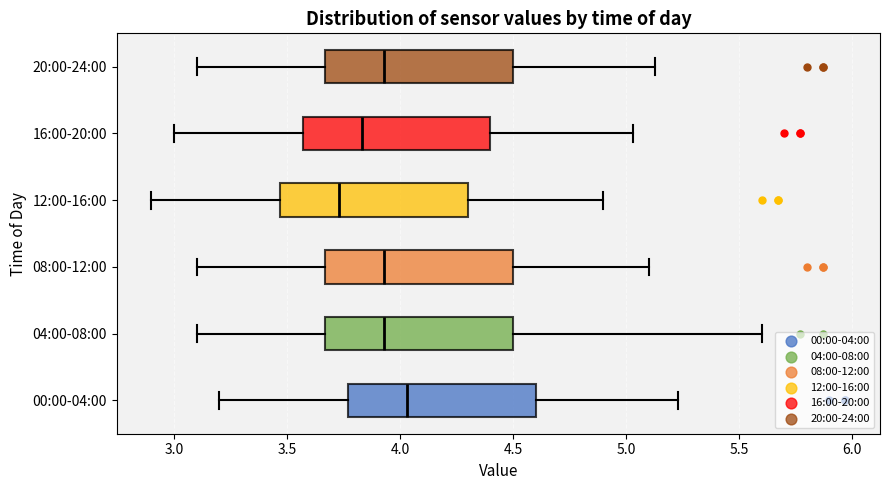

Where is the left edge of the box for 00:00-04:00 on the x-axis? The values are not printed on the chart, so give them approximately, as read against the axis.

3.75